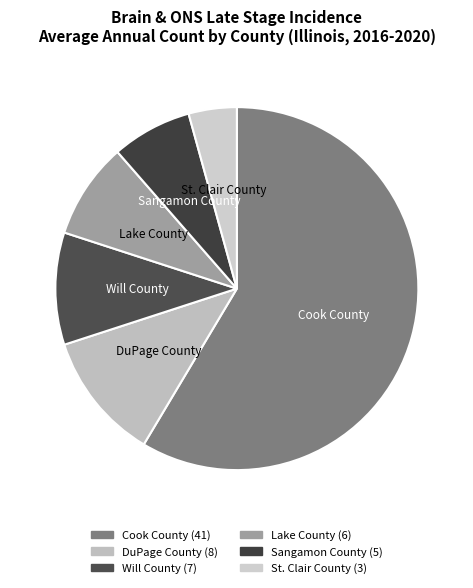

What is the smallest slice in the pie chart?

St. Clair County